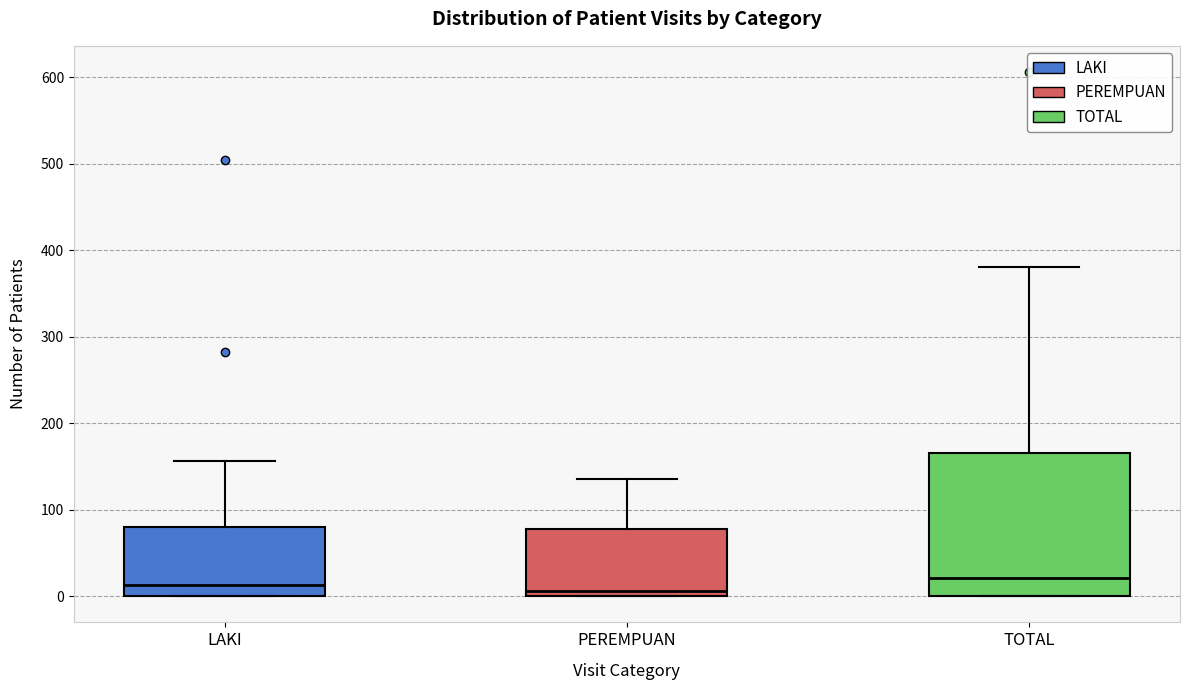

Reading left to right, transcribe this box plot: for each box, give where its median line is, the range the box spans, and where its two whiskers end, as read against the y-axis. The values are not printed on the chart, so give them approximately, as read against the axis.

LAKI: median 10, box 0 to 80, whiskers 0 to 160
PEREMPUAN: median 10, box 0 to 80, whiskers 0 to 140
TOTAL: median 20, box 0 to 170, whiskers 0 to 380